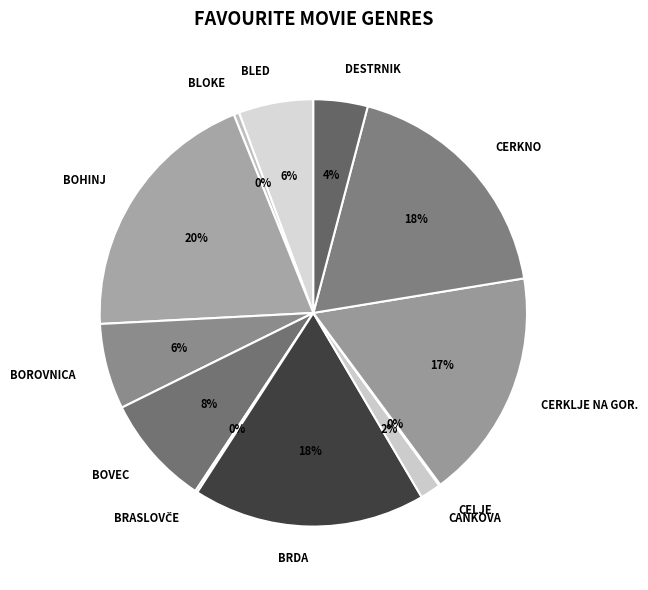

Is the sum of BOROVNICA and CANKOVA greater than half?

No